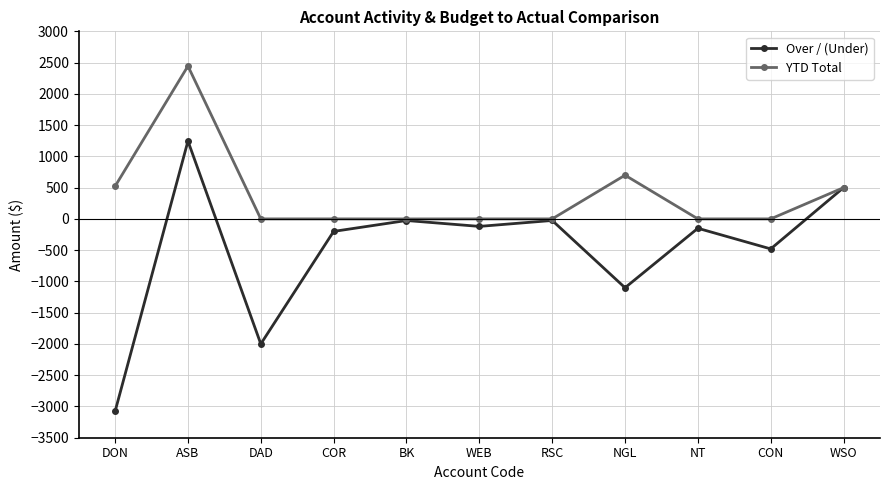

Which series has the largest total across all categories?

YTD Total